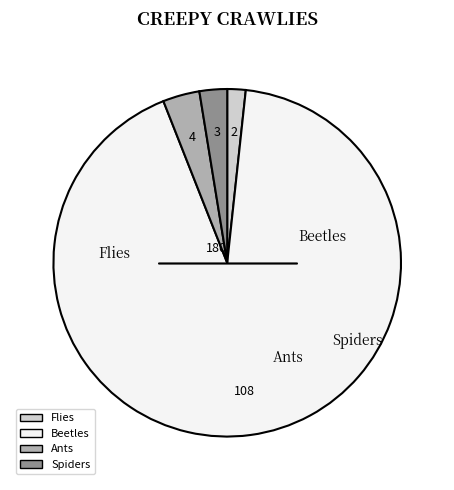

Is Flies the majority of the pie?

No